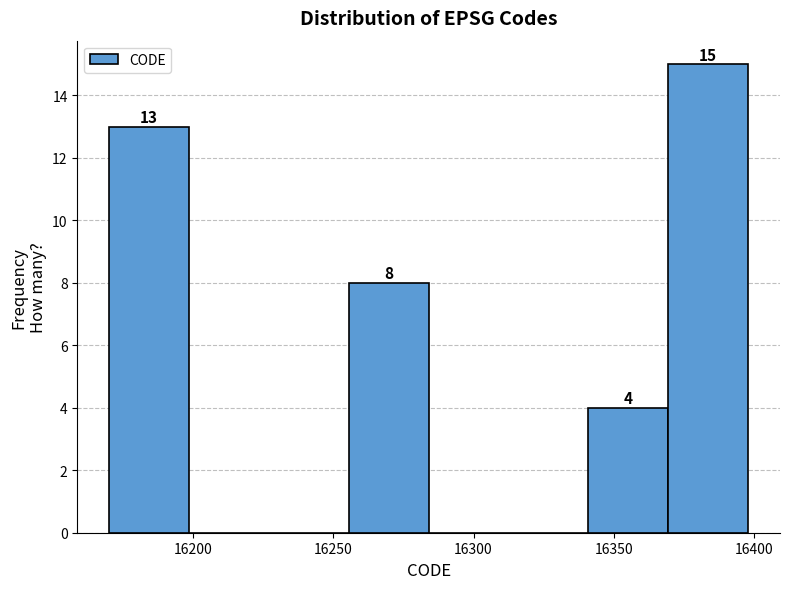

Over which range of the x-axis is the bar tallest?

16369.5 to 16398.0